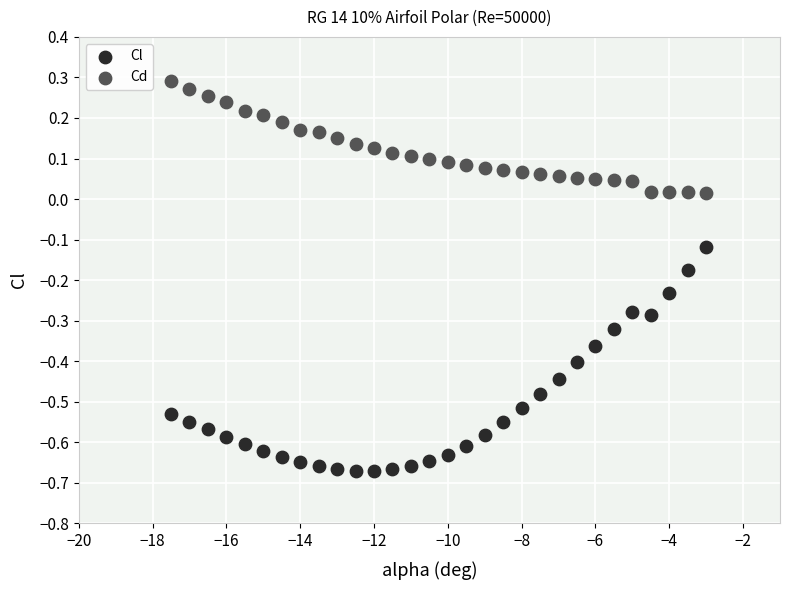

Which series contains the lowest Y value?

Cl